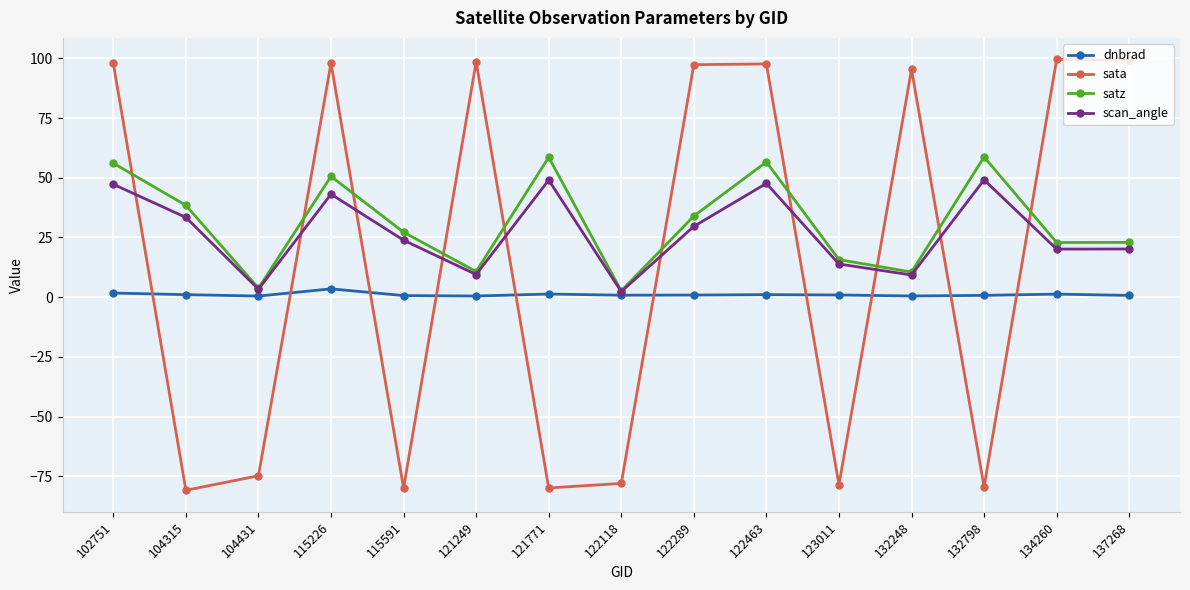

Which series has the largest range (max minus min)?

sata